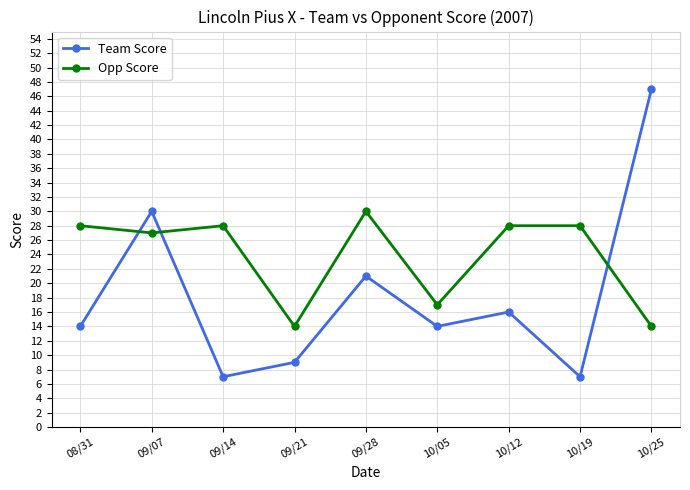

What is the sum of the Team Score values at 09/21 and 10/12?

25